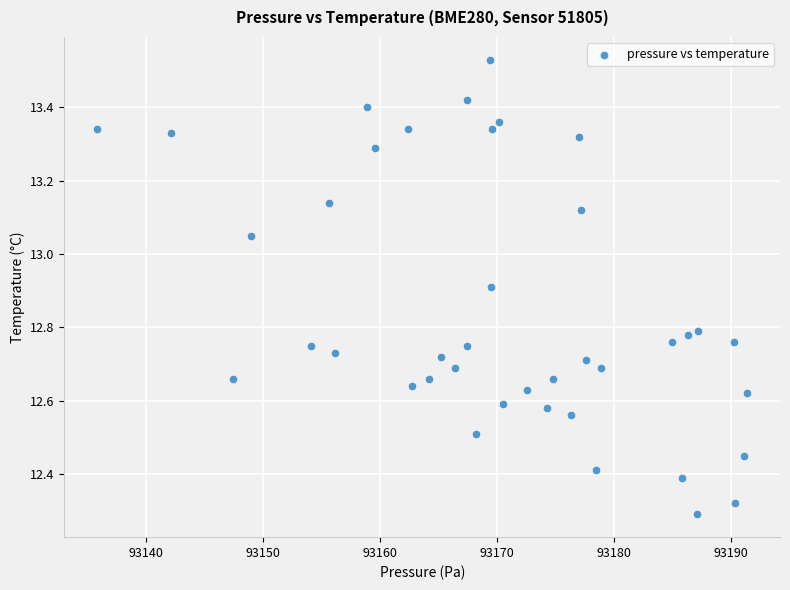

What is the range of Y values (max minus min)?

1.2